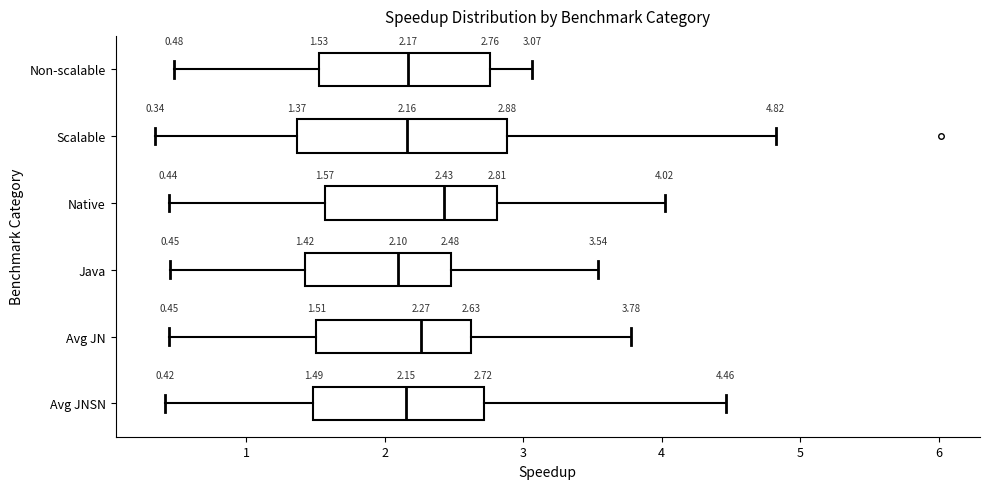

Which box's median line is the furthest to the right?

Native